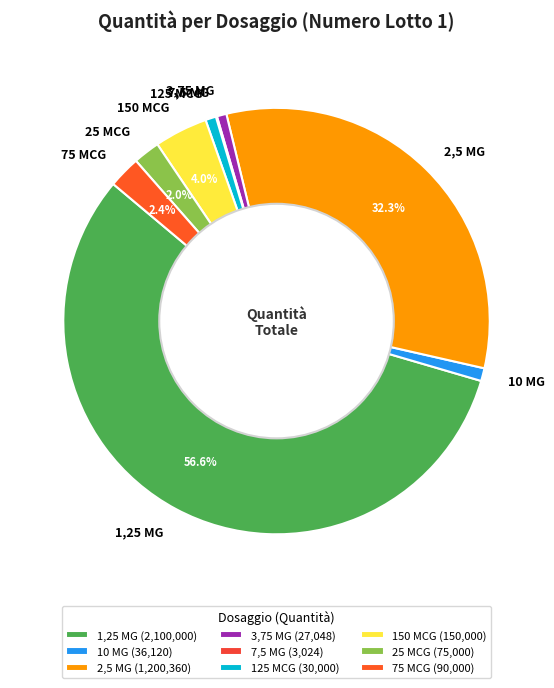

What portion of the pie excludes 75 MCG?

97.6%